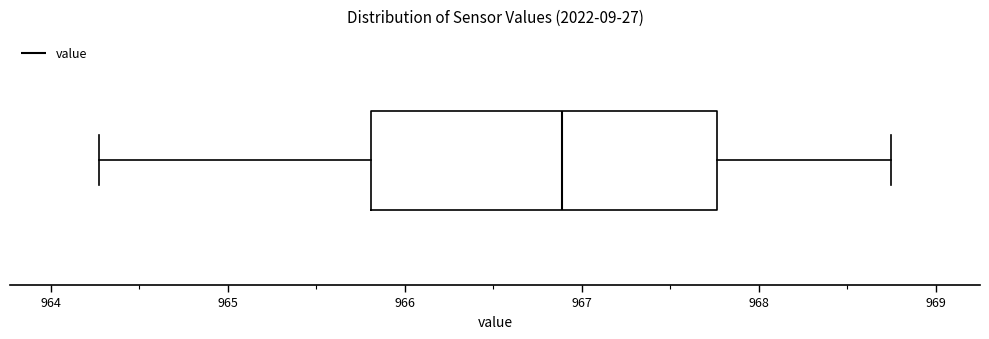

Read this box plot against the x-axis: the position of the median line, the range covered by the box, and the ends of both whiskers. The values are not printed on the chart, so give them approximately, as read against the axis.

median 966.9, box 965.8 to 967.8, whiskers 964.3 to 968.8